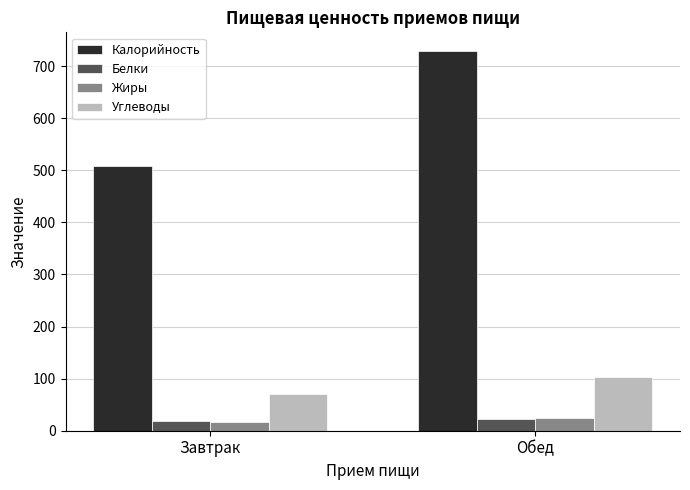

Which series has the widest spread of values?

Калорийность